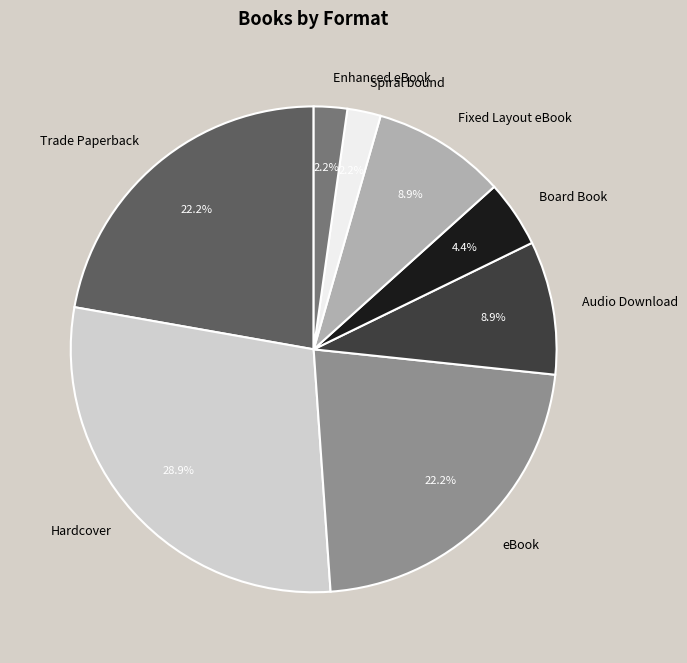

Which slice is the largest?

Hardcover